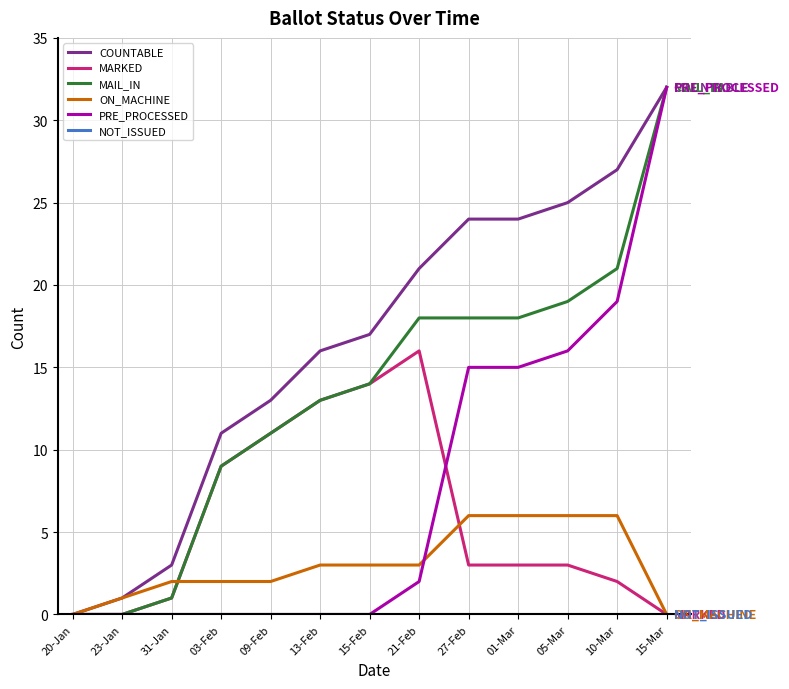

At which label does COUNTABLE reach its minimum?

20-Jan